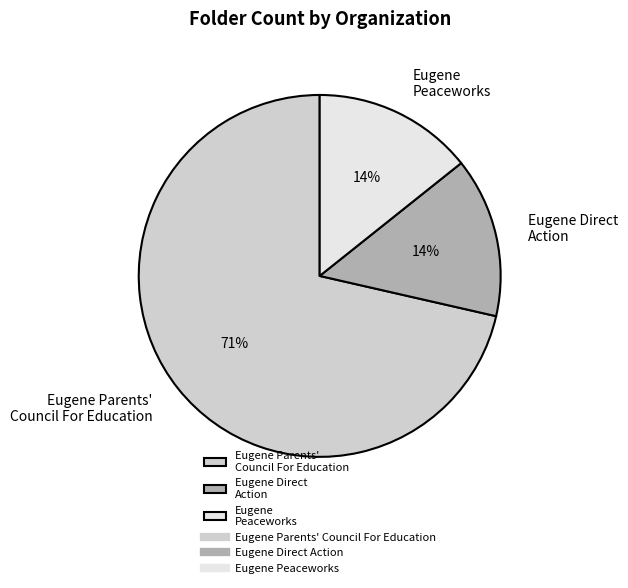

To the nearest percent, what is the average slice percentage?

33%